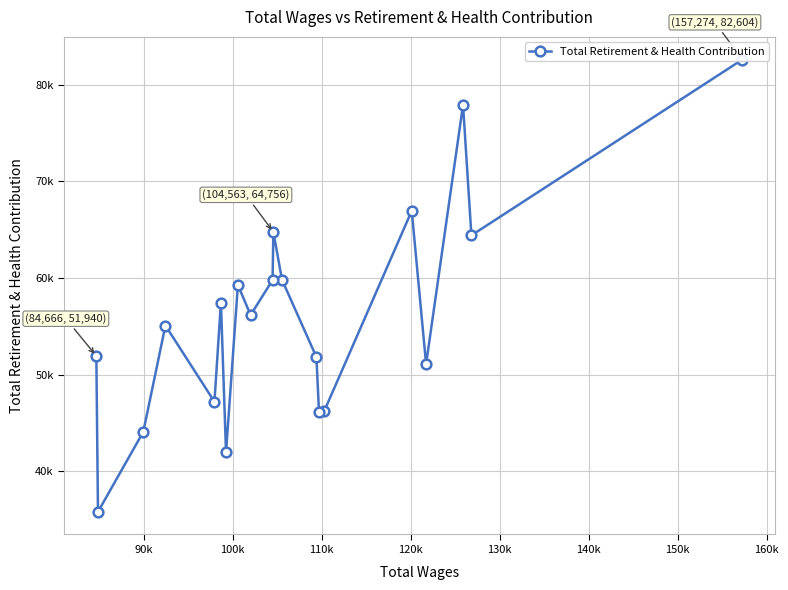

How many points are lower than both their immediate neighbors (excluding endpoints)?

7